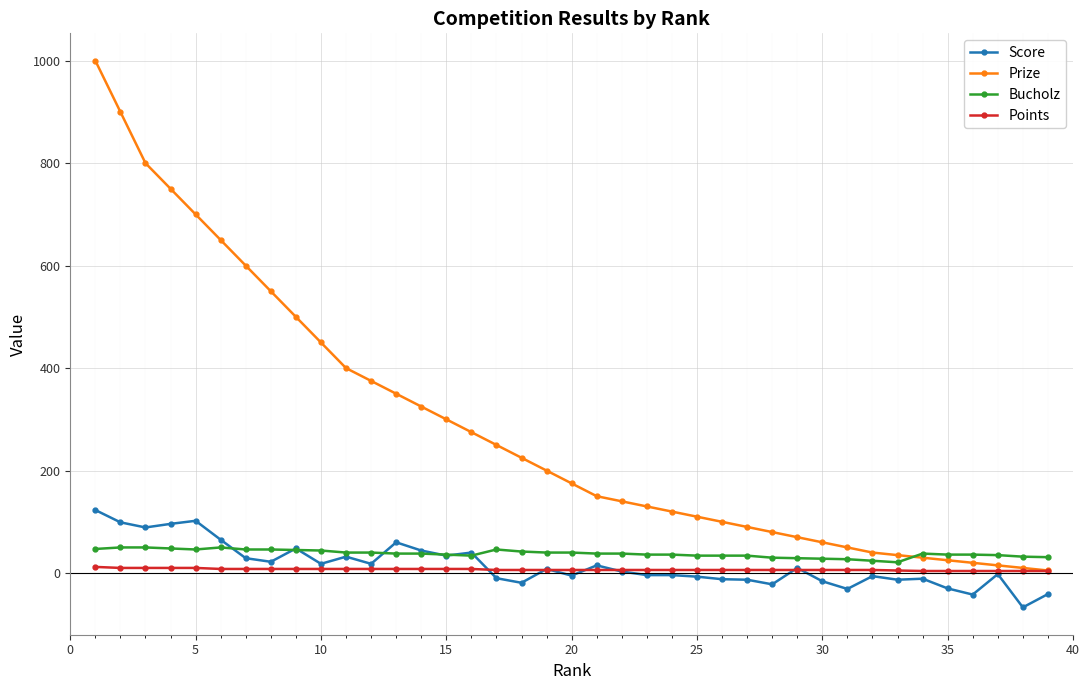

True or false: Score and Prize cross at least once.

False